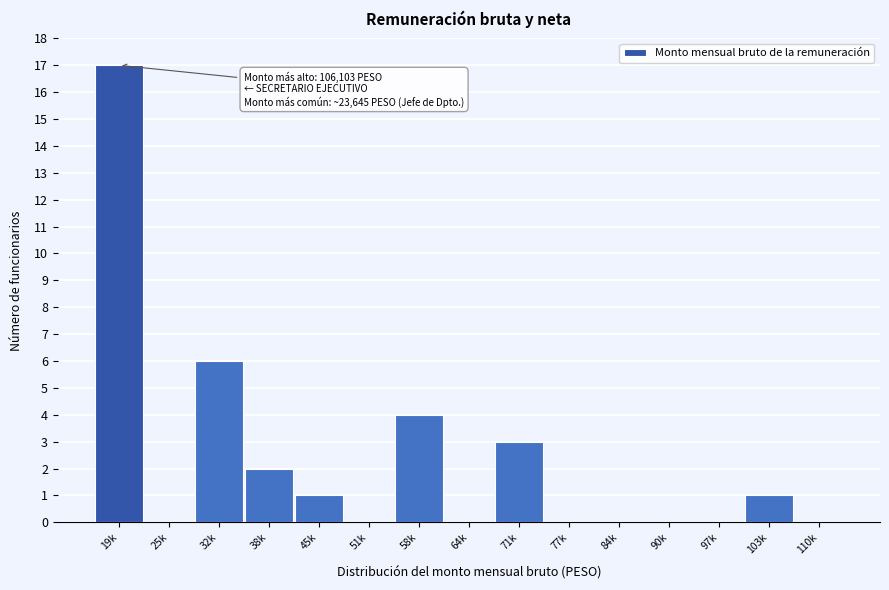

Reading left to right, list all the values displayed in this chart.

19k=17	25k=0	32k=6	38k=2	45k=1	51k=0	58k=4	64k=0	71k=3	77k=0	84k=0	90k=0	97k=0	103k=1	110k=0